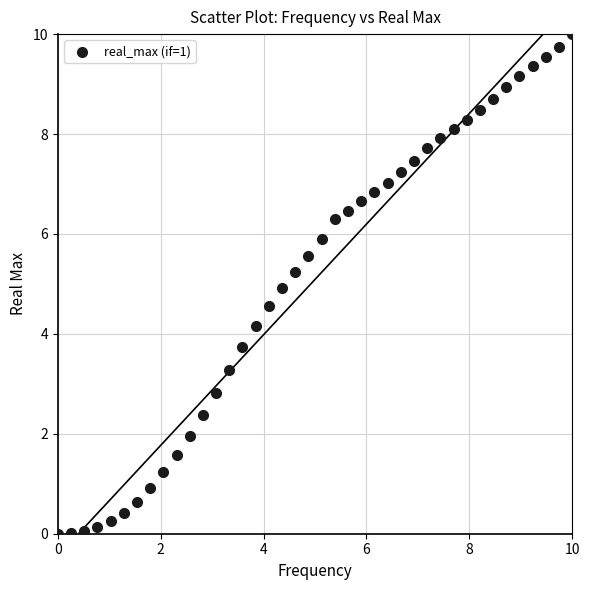

What is the range of Y values (max minus min)?

10.0